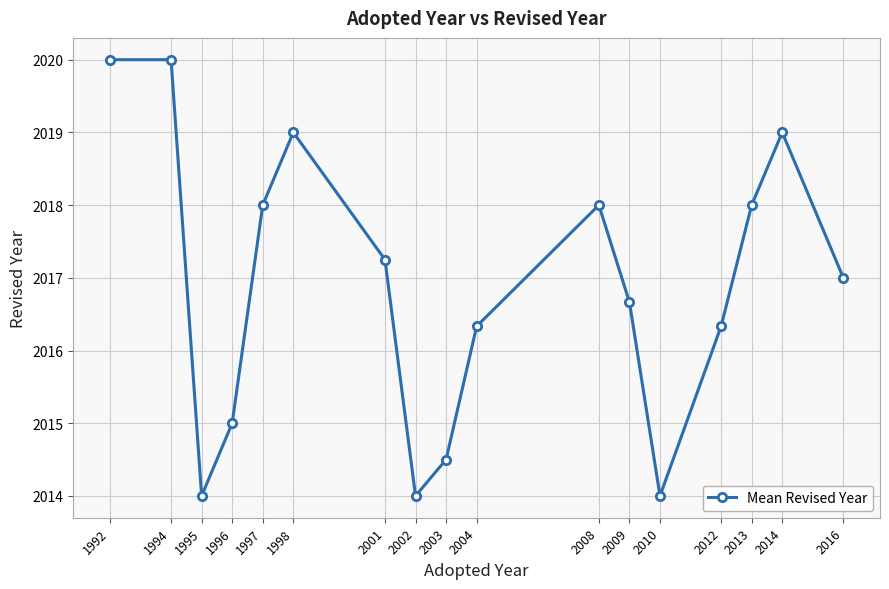

Is it true that the value at 2008 is 551.3?

False